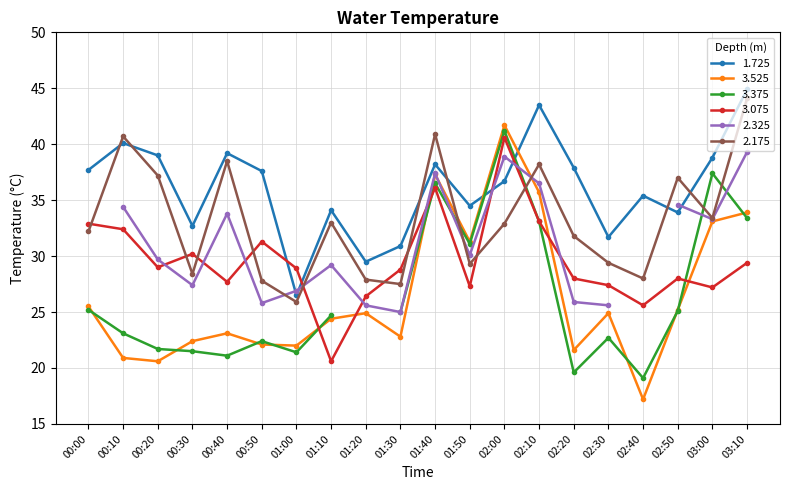

The value of 3.075 at 01:30 is 46.1. True or false?

False